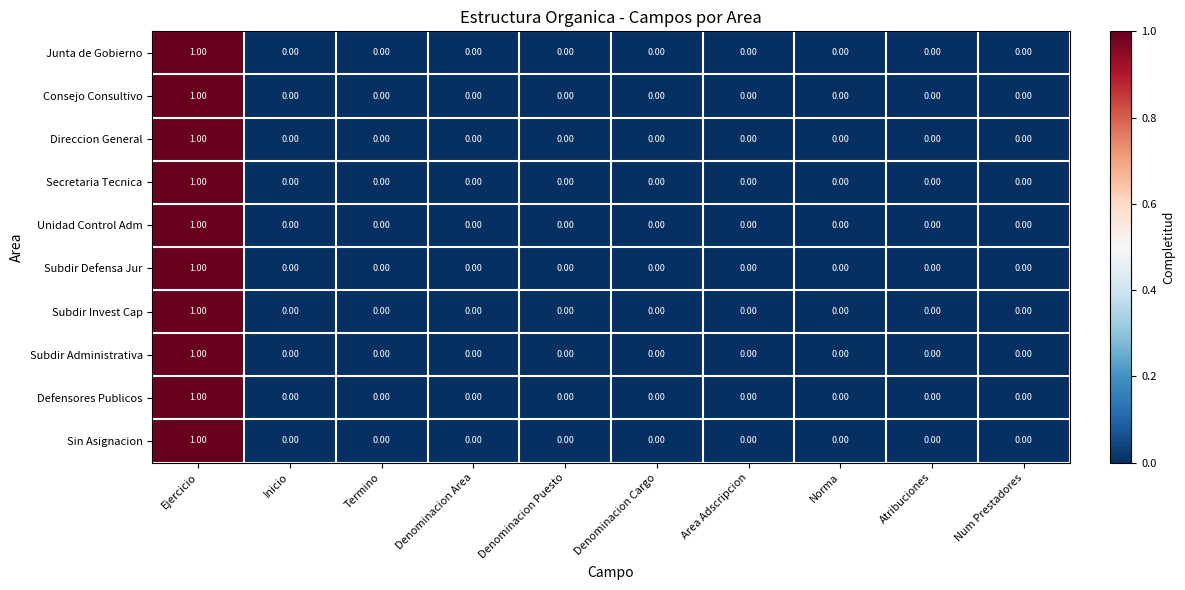

At which category does the chart reach its peak across all series?

Ejercicio